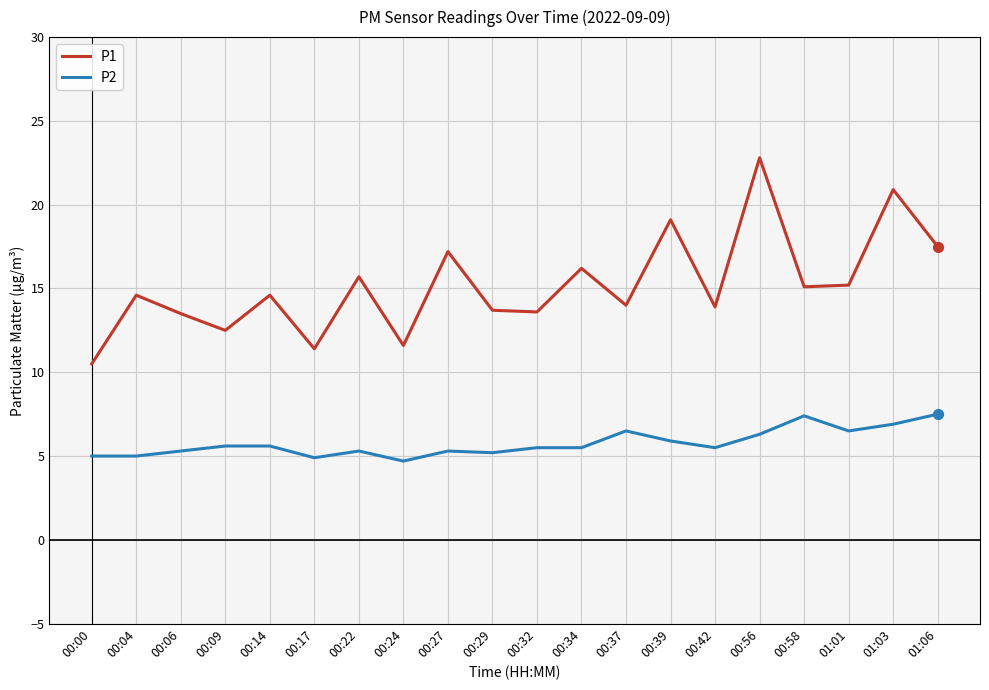

What are all the series names shown in the legend?

P1, P2